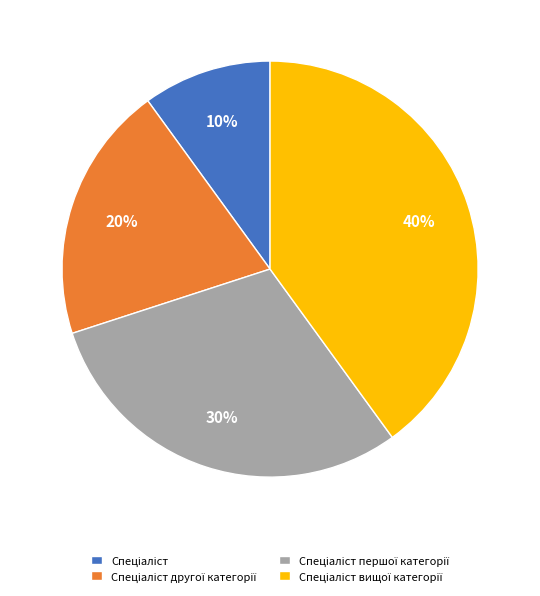

To the nearest percent, what is the average slice percentage?

25%